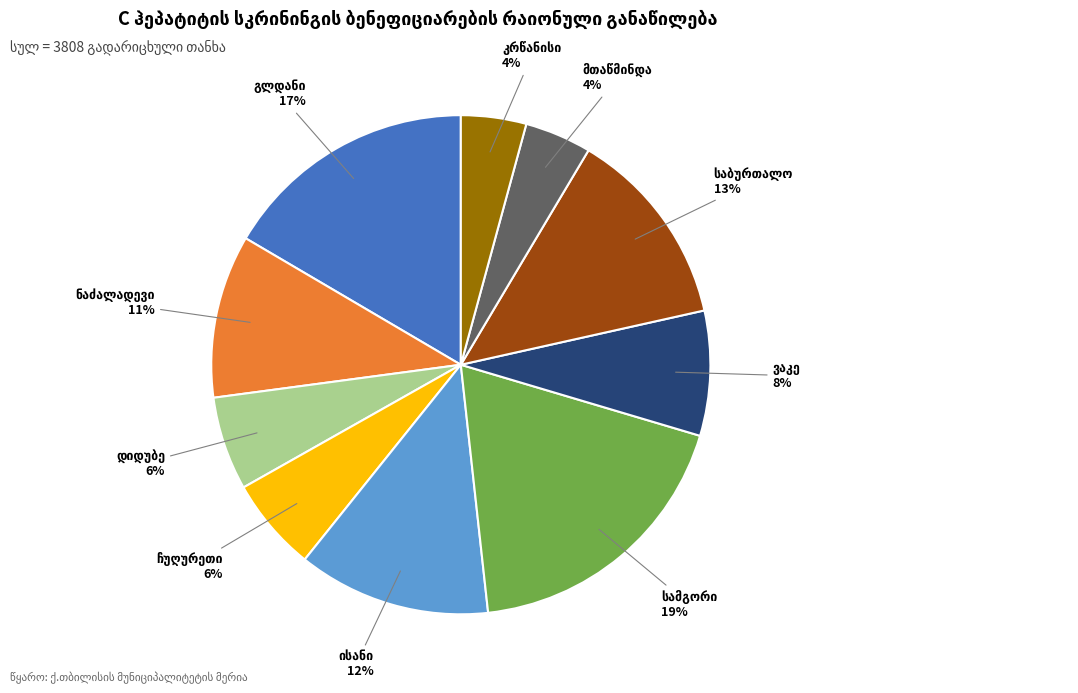

Is there a majority slice in this chart?

No